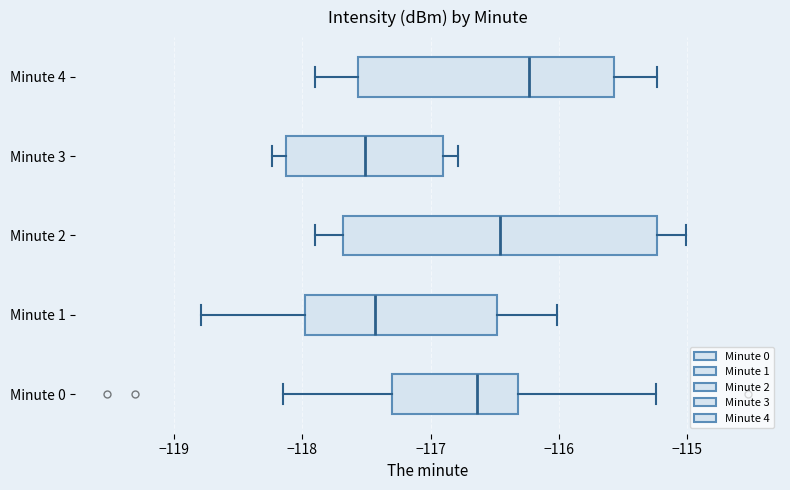

Reading bottom to top, read every box against the x-axis: the position of its median line, the range the box covers, and the ends of its whiskers. The values are not printed on the chart, so give them approximately, as read against the axis.

Minute 0: median -116.6, box -117.3 to -116.3, whiskers -118.2 to -115.2
Minute 1: median -117.4, box -118.0 to -116.5, whiskers -118.8 to -116.0
Minute 2: median -116.5, box -117.7 to -115.2, whiskers -117.9 to -115.0
Minute 3: median -117.5, box -118.1 to -116.9, whiskers -118.2 to -116.8
Minute 4: median -116.2, box -117.6 to -115.6, whiskers -117.9 to -115.2